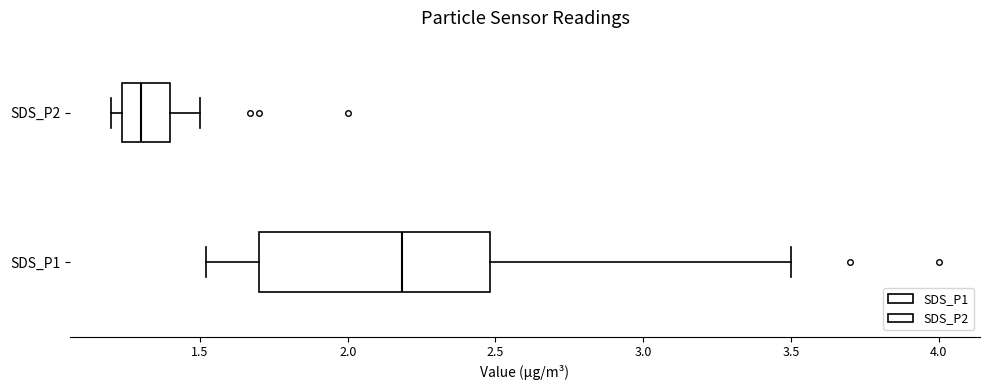

Reading bottom to top, read every box against the x-axis: the position of its median line, the range the box covers, and the ends of its whiskers. The values are not printed on the chart, so give them approximately, as read against the axis.

SDS_P1: median 2.20, box 1.70 to 2.50, whiskers 1.50 to 3.50
SDS_P2: median 1.30, box 1.25 to 1.40, whiskers 1.20 to 1.50